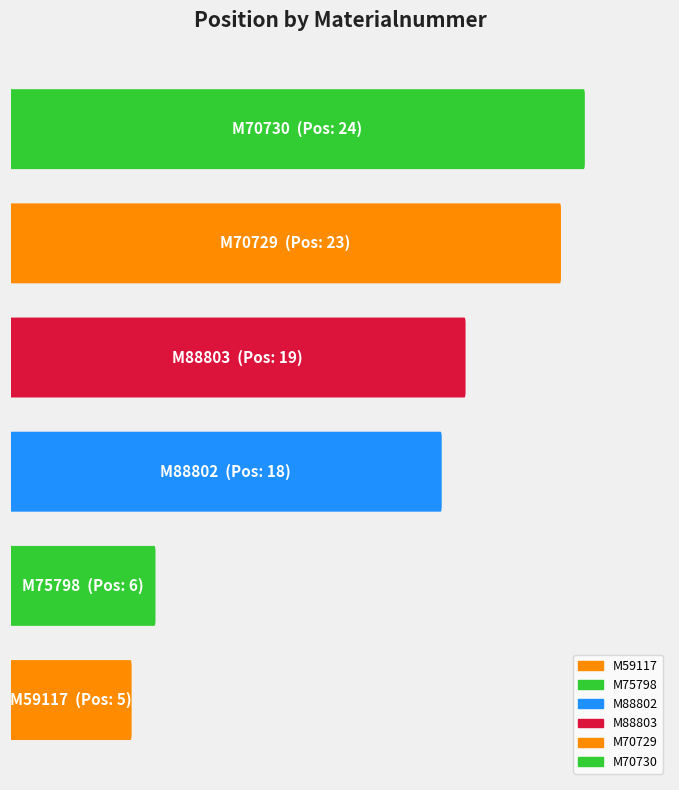

Rank the categories by value from lowest to highest.

M59117, M75798, M88802, M88803, M70729, M70730